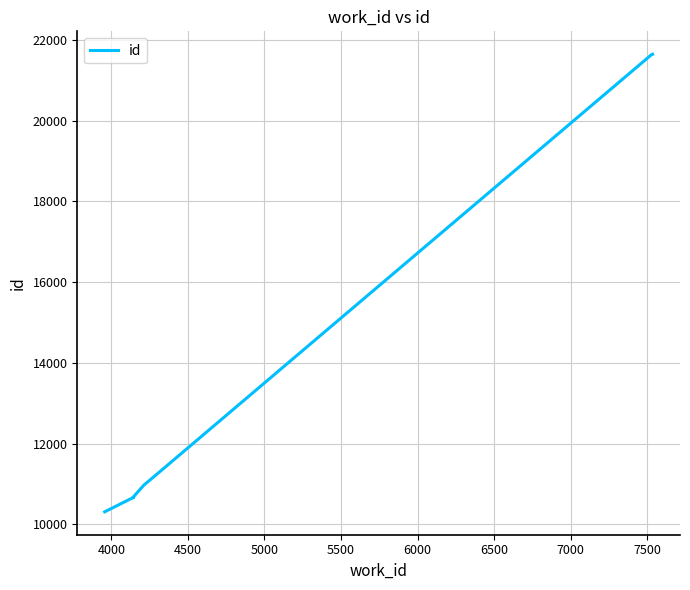

Which has a higher value, 5000 or 6500?

6500